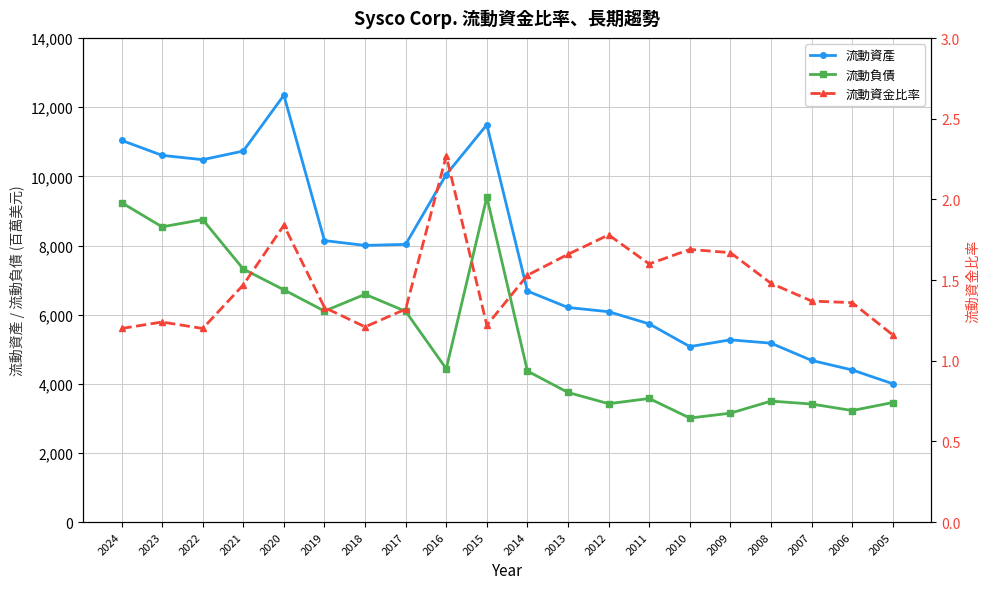

Reading left to right, list all the values displayed in this chart.

流動資產: 11043.0	10608.0	10483.0	10734.0	12348.0	8142.0	8003.0	8033.0	10054.0	11494.0	6682.0	6207.0	6085.0	5733.0	5076.0	5271.0	5175.0	4676.0	4400.0	4002.0
流動負債: 9241.0	8540.0	8750.0	7320.0	6718.0	6103.0	6589.0	6096.0	4434.0	9400.0	4368.0	3749.0	3424.0	3575.0	3009.0	3150.0	3499.0	3415.0	3226.0	3458.0
流動資金比率: 1.2	1.2	1.2	1.5	1.8	1.3	1.2	1.3	2.3	1.2	1.5	1.7	1.8	1.6	1.7	1.7	1.5	1.4	1.4	1.2